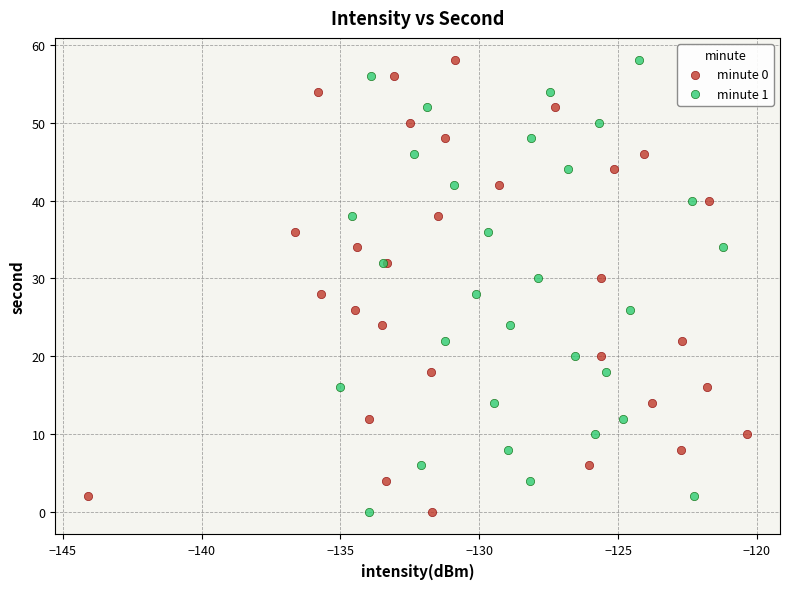

What are all the series names shown in the legend?

minute 0, minute 1